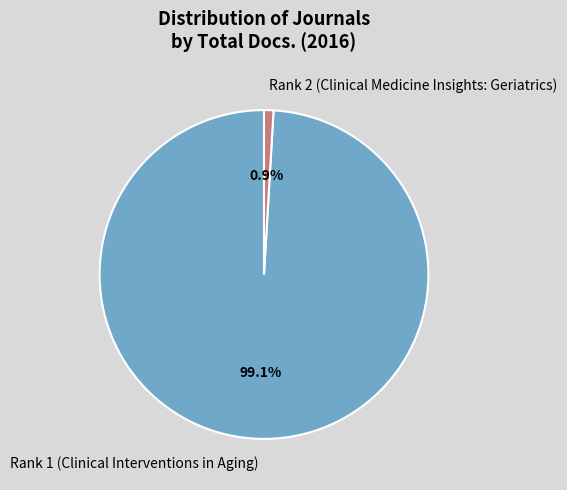

The Rank 2 (Clinical Medicine Insights: Geriatrics) slice represents 8% of the pie. True or false?

False